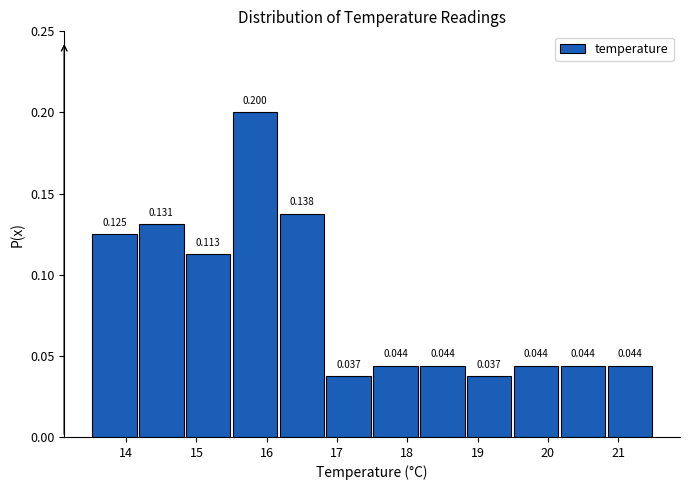

Reading left to right, list every bar in this chart as the range it spans on the x-axis followed by its height. The bar edges are not printed on the chart, so give them approximately, as read against the axis.

13.5 to 14.2: 0.125
14.2 to 14.8: 0.131
14.8 to 15.5: 0.113
15.5 to 16.2: 0.200
16.2 to 16.8: 0.138
16.8 to 17.5: 0.037
17.5 to 18.2: 0.044
18.2 to 18.8: 0.044
18.8 to 19.5: 0.037
19.5 to 20.2: 0.044
20.2 to 20.8: 0.044
20.8 to 21.5: 0.044